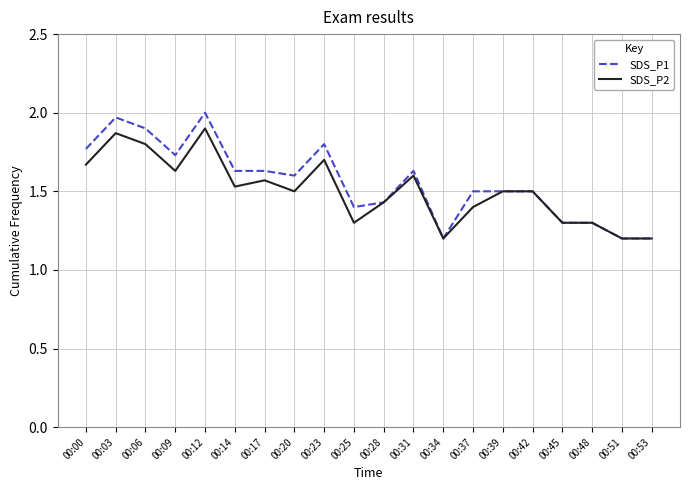

What is the smallest value displayed?

1.2